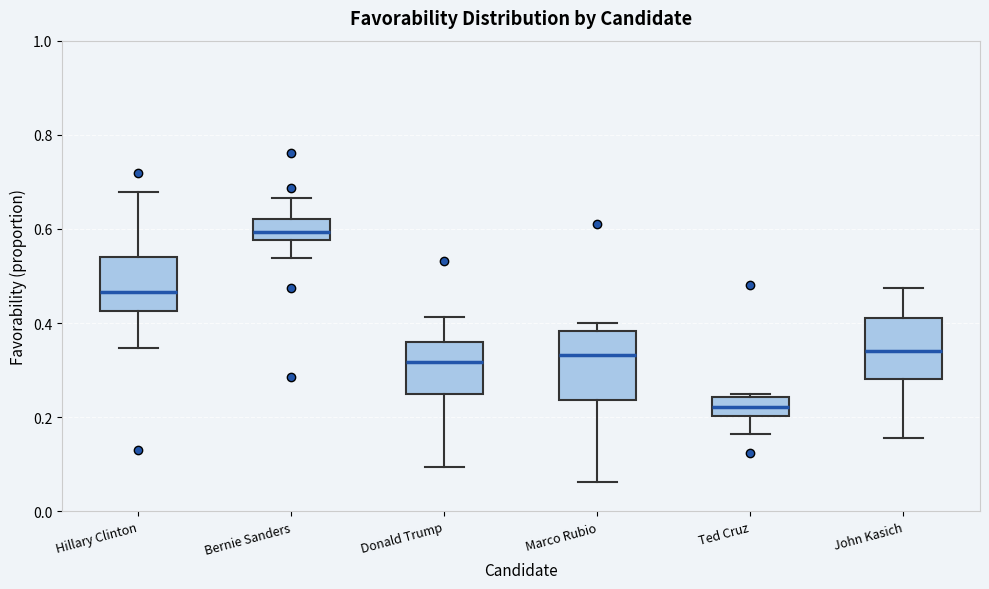

Reading left to right, transcribe this box plot: for each box, give where its median line is, the range the box spans, and where its two whiskers end, as read against the y-axis. The values are not printed on the chart, so give them approximately, as read against the axis.

Hillary Clinton: median 0.46, box 0.42 to 0.54, whiskers 0.34 to 0.68
Bernie Sanders: median 0.60, box 0.58 to 0.62, whiskers 0.54 to 0.66
Donald Trump: median 0.32, box 0.26 to 0.36, whiskers 0.10 to 0.42
Marco Rubio: median 0.34, box 0.24 to 0.38, whiskers 0.06 to 0.40
Ted Cruz: median 0.22, box 0.20 to 0.24, whiskers 0.16 to 0.26
John Kasich: median 0.34, box 0.28 to 0.42, whiskers 0.16 to 0.48